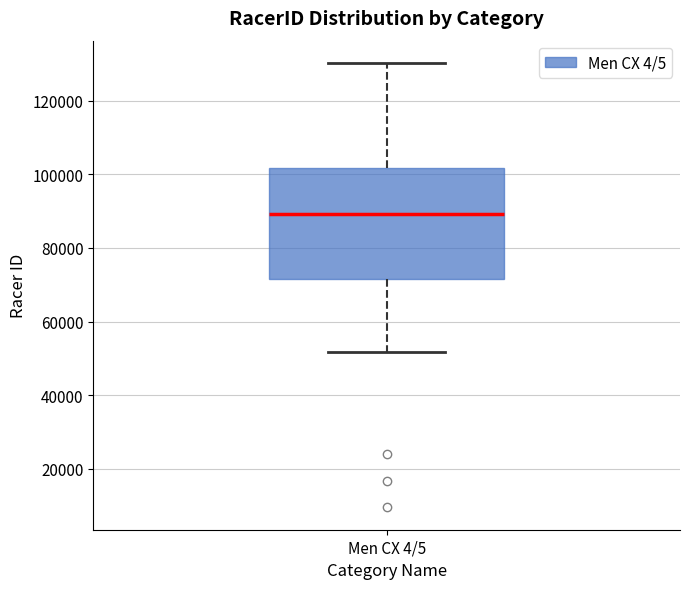

Read this box plot against the y-axis: the position of the median line, the range covered by the box, and the ends of both whiskers. The values are not printed on the chart, so give them approximately, as read against the axis.

median 90000, box 72000 to 102000, whiskers 52000 to 130000